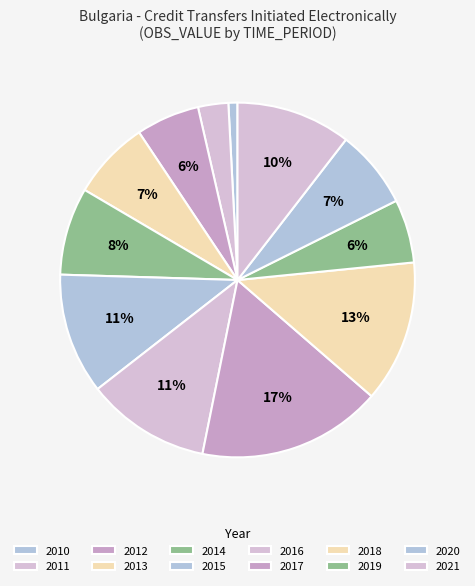

How many slices are in this pie chart?

12